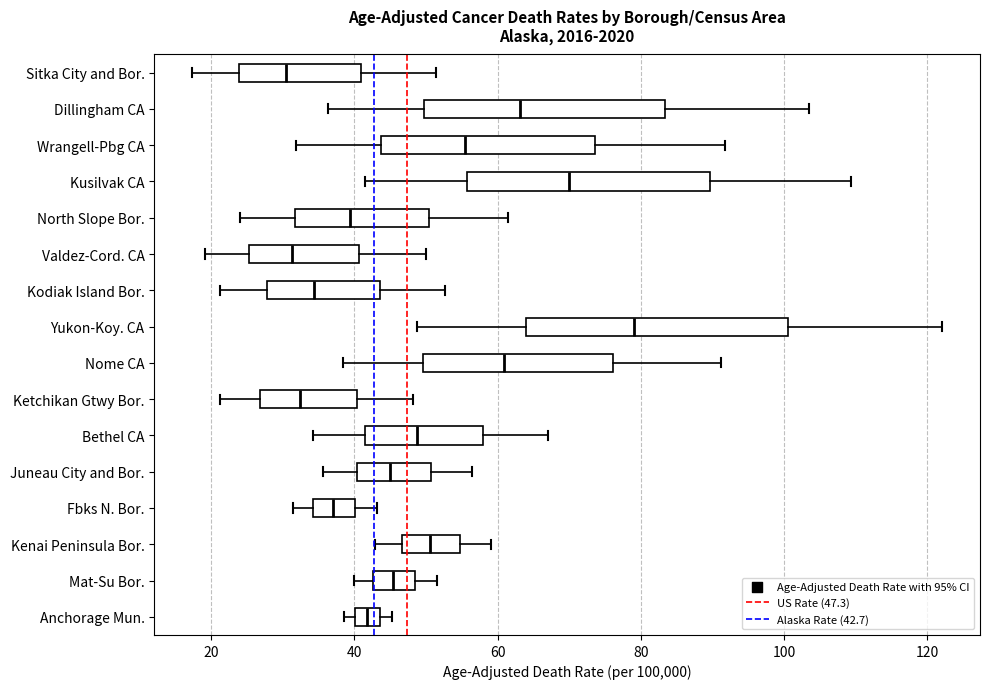

Which box is the widest, from its left edge to its right edge?

Yukon-Koy. CA